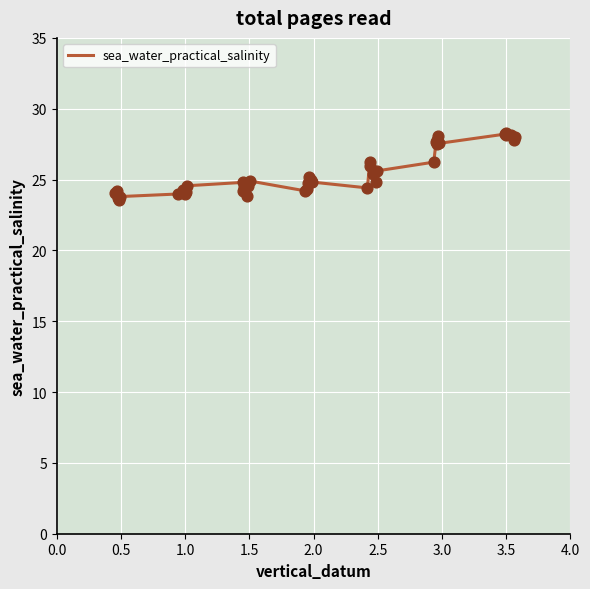

What is the greatest value displayed?

28.3